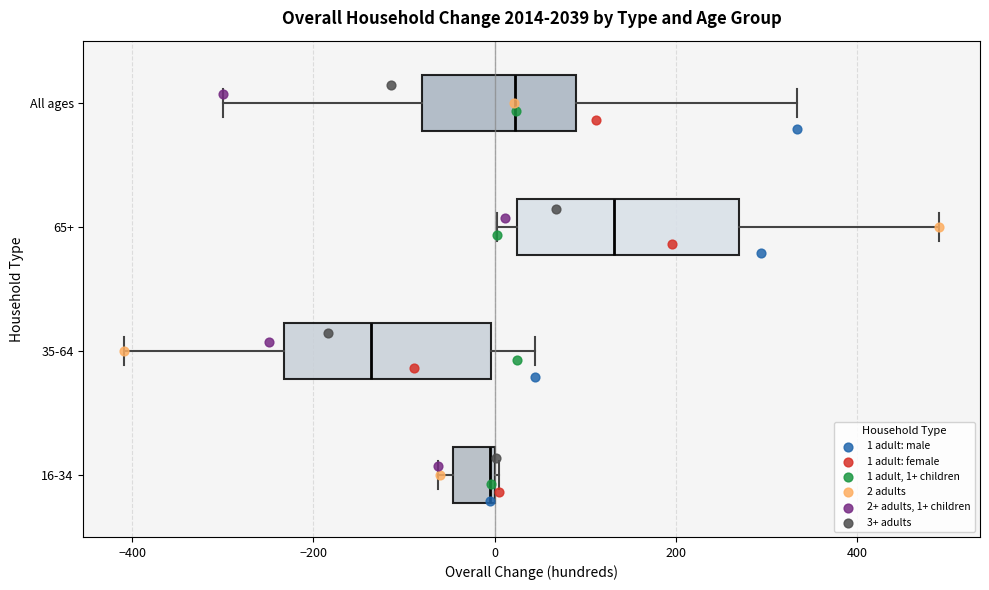

Which box's median line is the furthest to the right?

65+